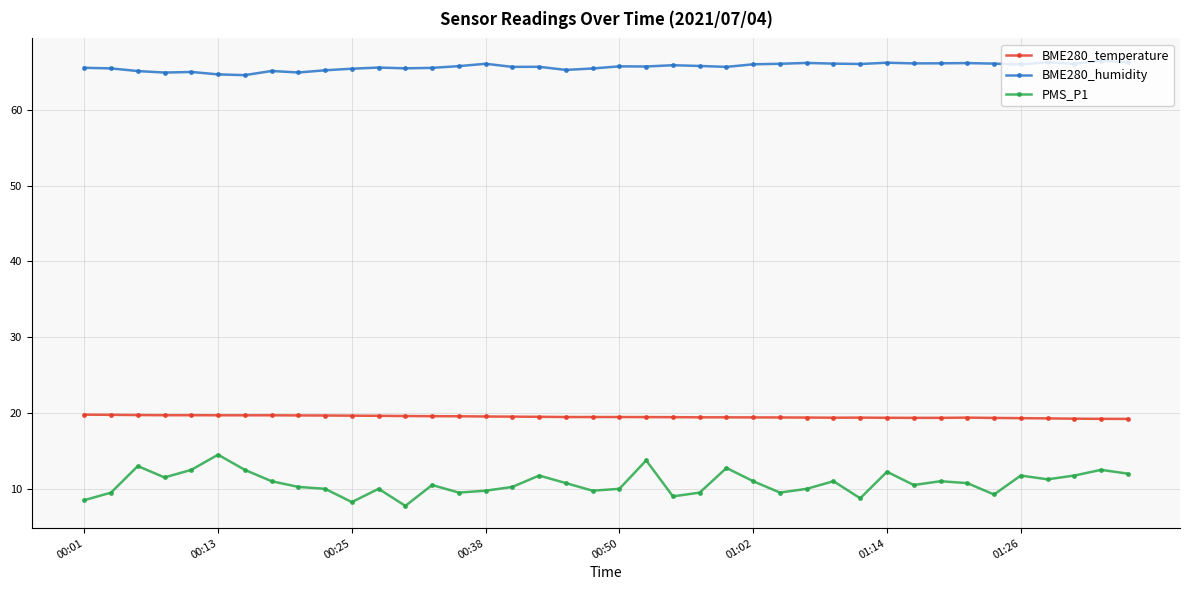

What is the sum of all BME280_humidity values?

2627.3